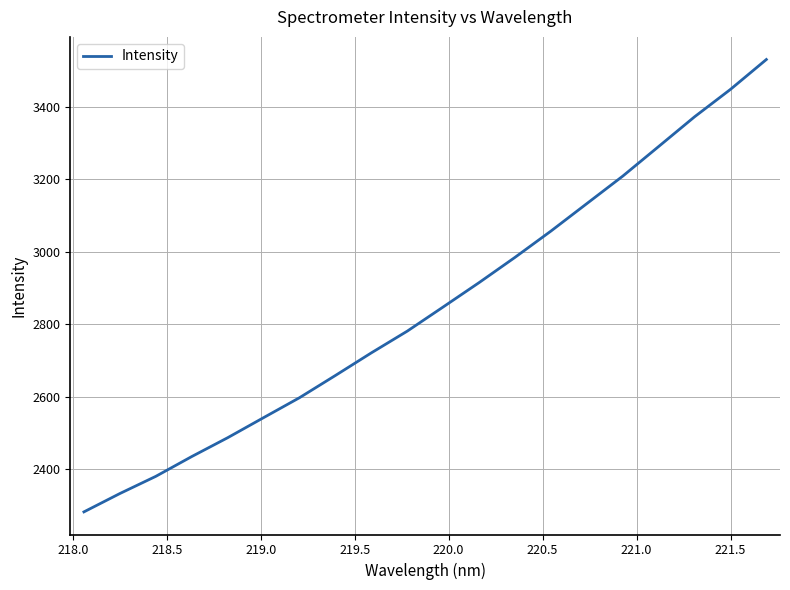

What is the difference between the maximum and minimum values?

1248.0